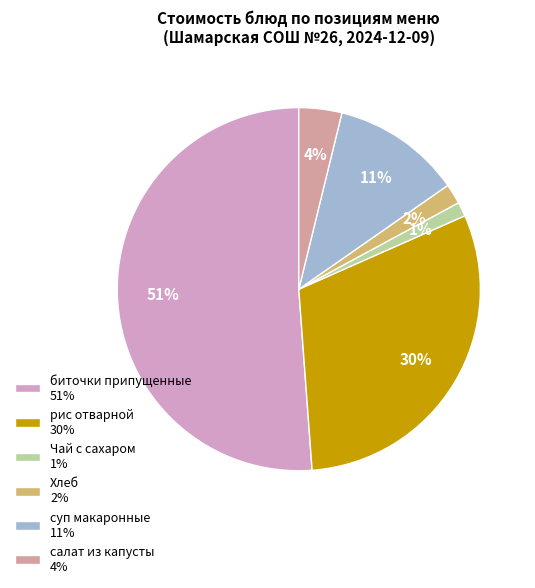

Count the number of slices in the pie.

6